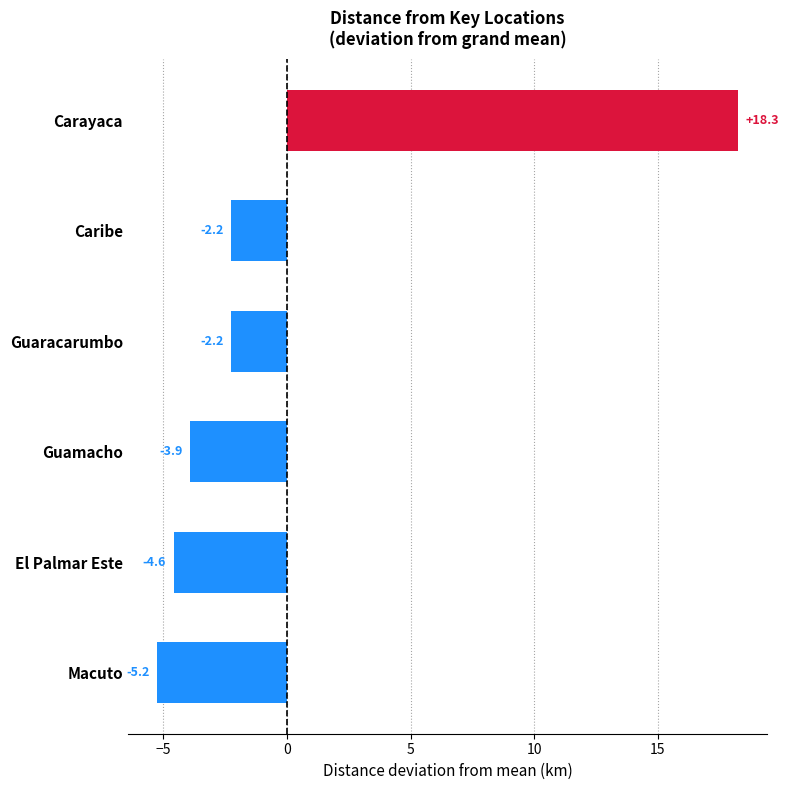

Reading top to bottom, extract all data points from this chart.

Carayaca=18.3	Caribe=-2.2	Guaracarumbo=-2.2	Guamacho=-3.9	El Palmar Este=-4.6	Macuto=-5.2